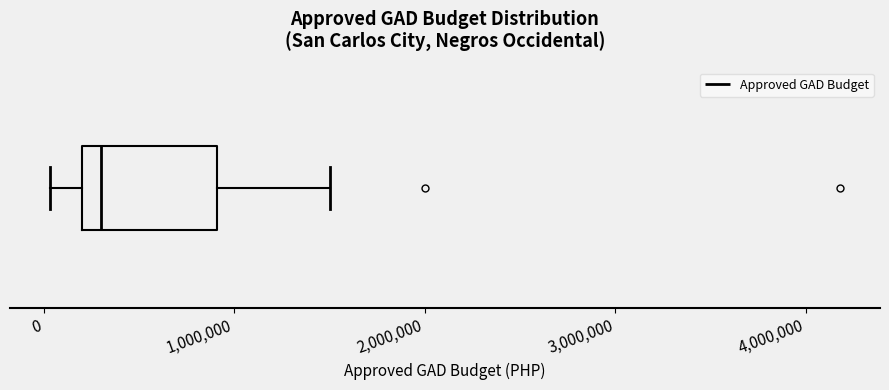

Read this box plot against the x-axis: the position of the median line, the range covered by the box, and the ends of both whiskers. The values are not printed on the chart, so give them approximately, as read against the axis.

median 300000, box 200000 to 900000, whiskers 0 to 1500000